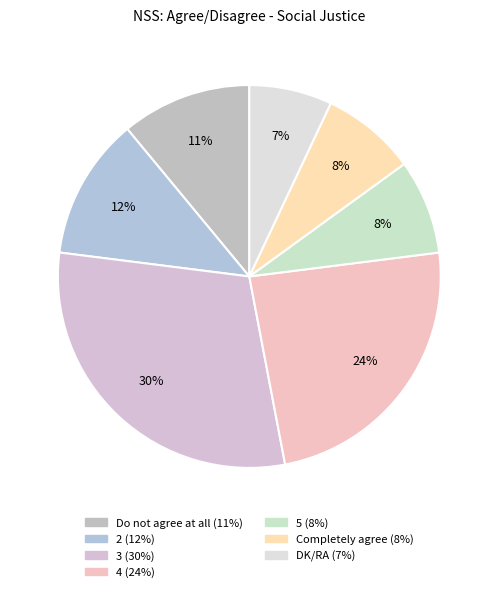

Rank the categories by value from lowest to highest.

DK/RA, 5, Completely agree, Do not agree at all, 2, 4, 3